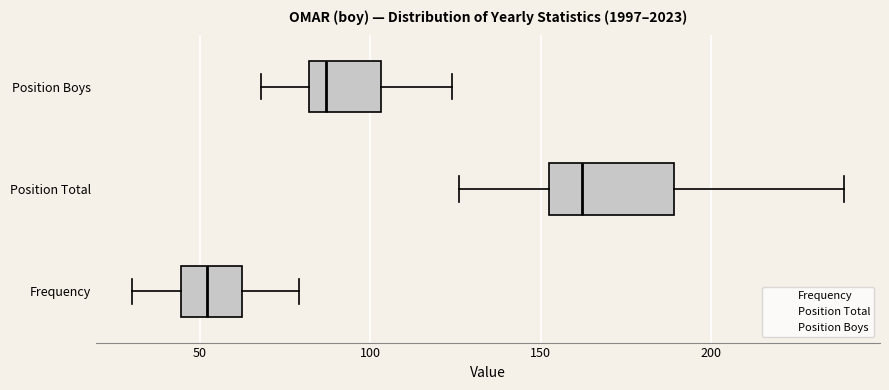

Reading bottom to top, read every box against the x-axis: the position of its median line, the range the box covers, and the ends of its whiskers. The values are not printed on the chart, so give them approximately, as read against the axis.

Frequency: median 50, box 45 to 65, whiskers 30 to 80
Position Total: median 160, box 155 to 190, whiskers 125 to 240
Position Boys: median 85, box 80 to 105, whiskers 70 to 125